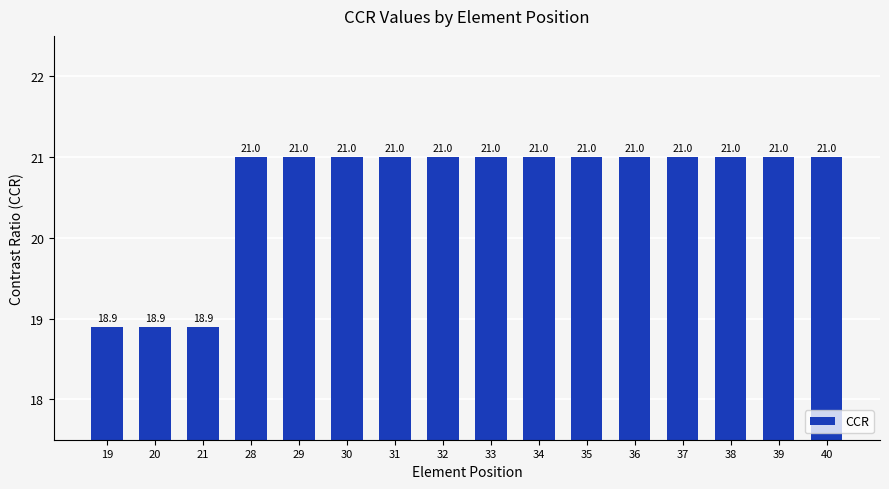

The value at 32 is 30.3. True or false?

False